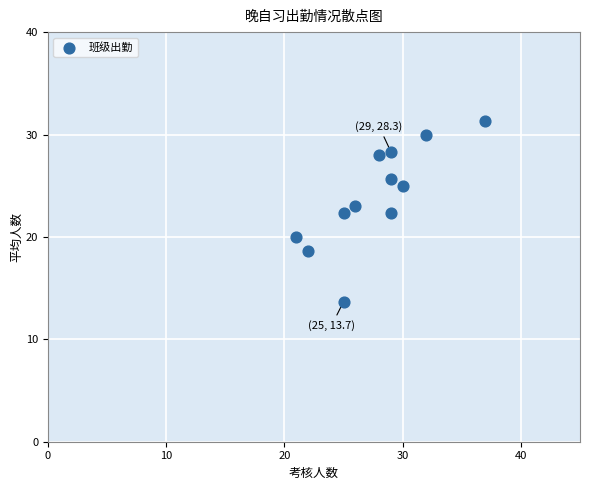

What is the range of Y values (max minus min)?

17.7